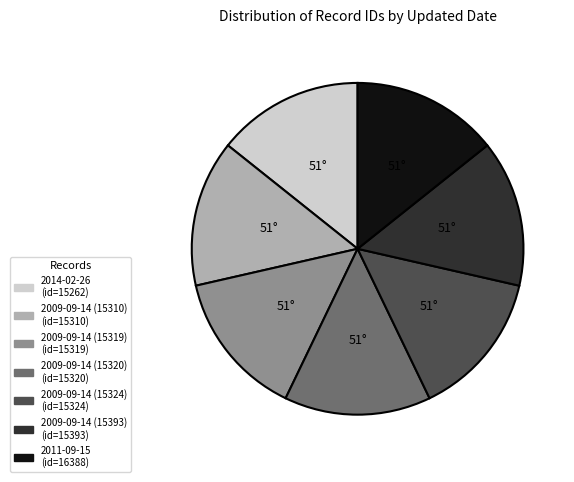

Does any single category account for the majority?

No